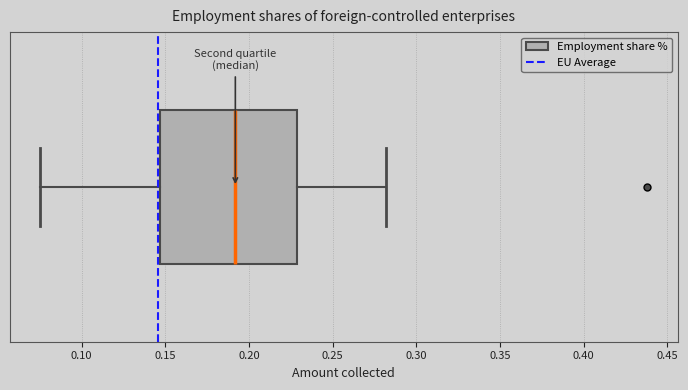

Read this box plot against the x-axis: the position of the median line, the range covered by the box, and the ends of both whiskers. The values are not printed on the chart, so give them approximately, as read against the axis.

median 0.190, box 0.145 to 0.230, whiskers 0.075 to 0.280